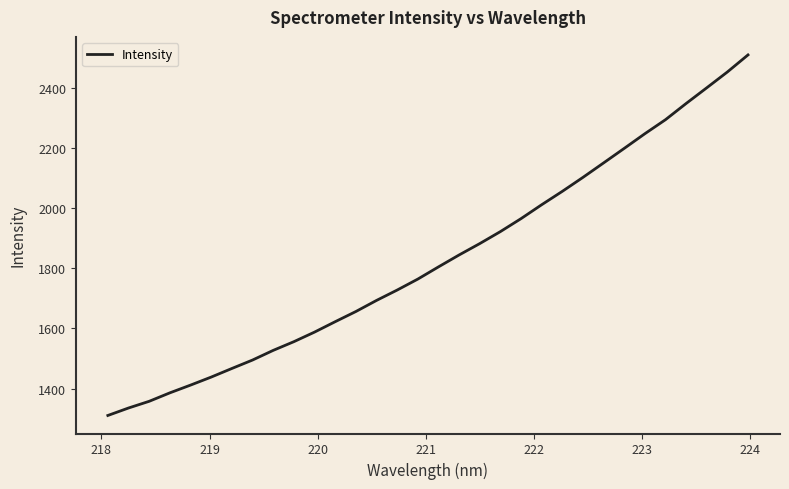

True or false: the data has more than 0 interior local peaks.

False